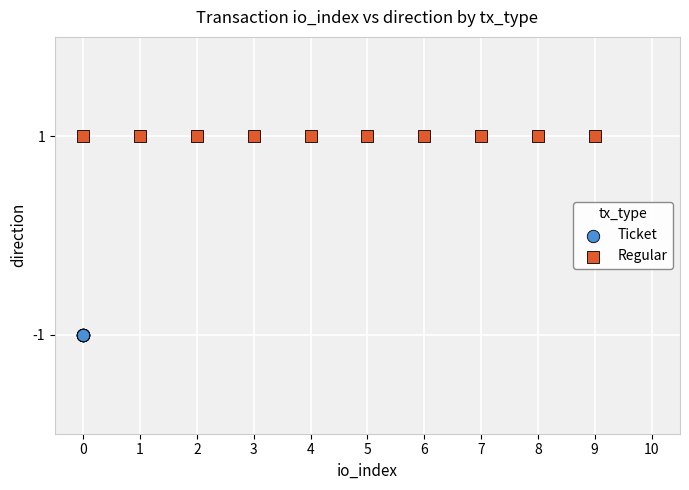

Which series reaches the maximum Y coordinate?

Regular